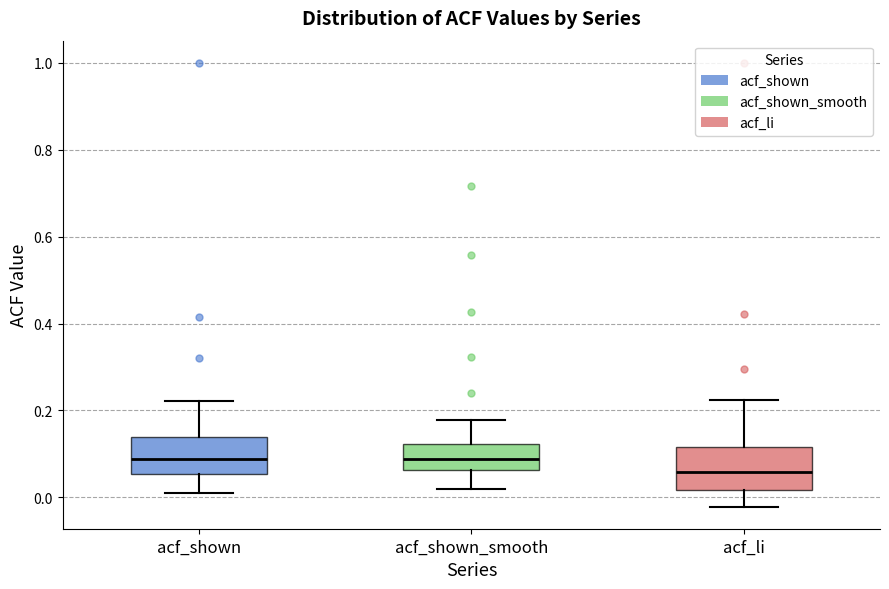

Where does the upper whisker of the box for acf_shown end on the y-axis? The values are not printed on the chart, so give them approximately, as read against the axis.

0.22